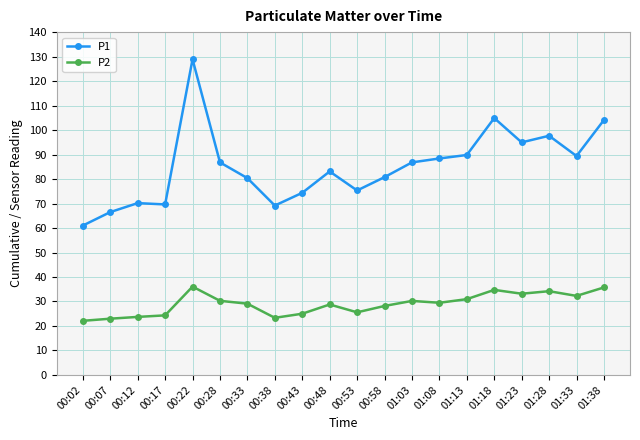

Which category has the lowest value in the P1 series?

00:02